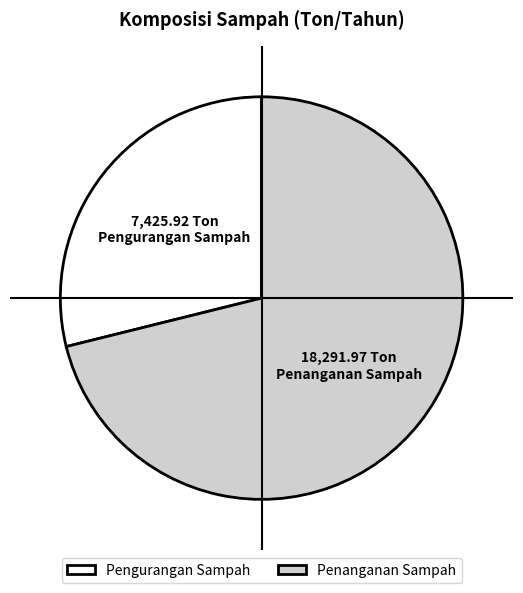

Approximately how many times larger is the value at Pengurangan Sampah compared to Penanganan Sampah?

0.4